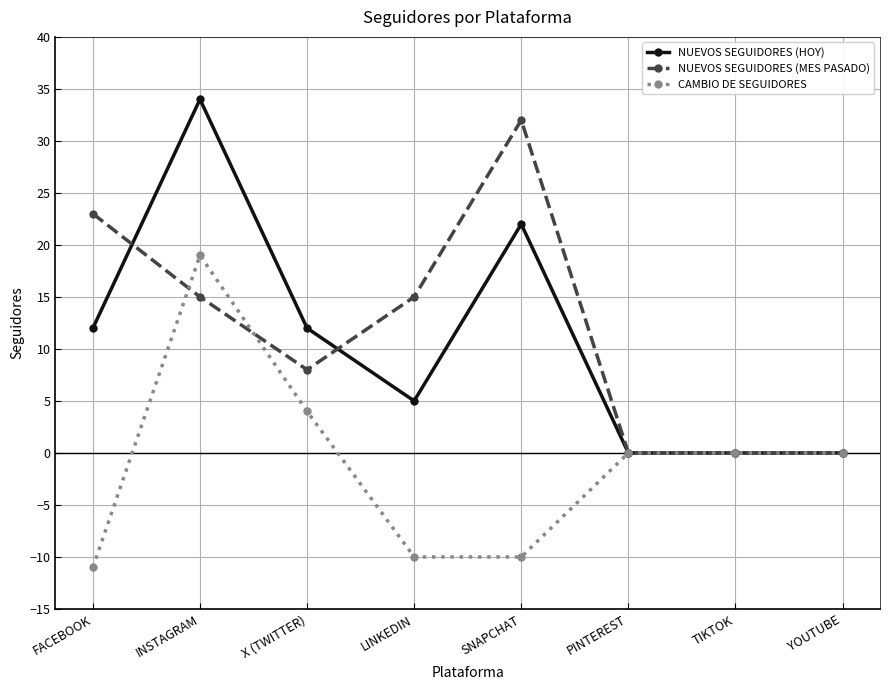

What is the approximate value of CAMBIO DE SEGUIDORES at INSTAGRAM?

19